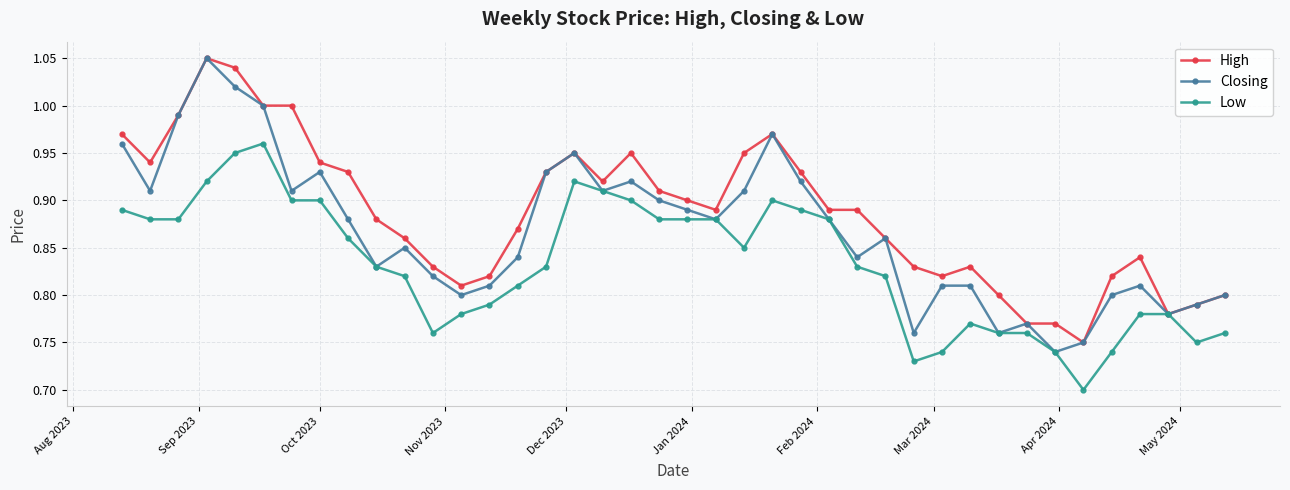

List the series in order of their overall mean, lowest first.

Low, Closing, High